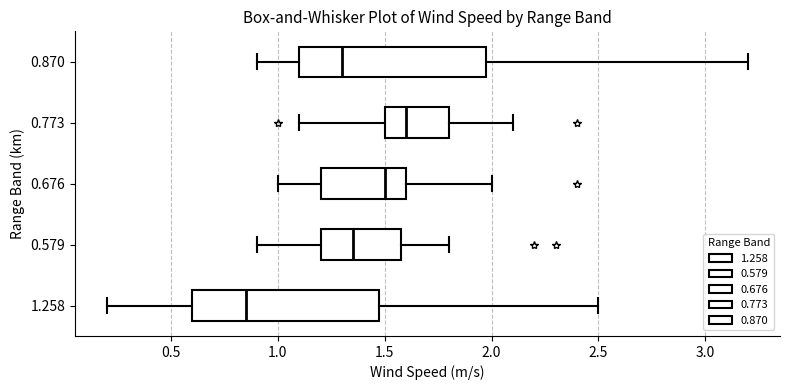

Where is the right edge of the box at y = 0.676 on the x-axis? The values are not printed on the chart, so give them approximately, as read against the axis.

1.60